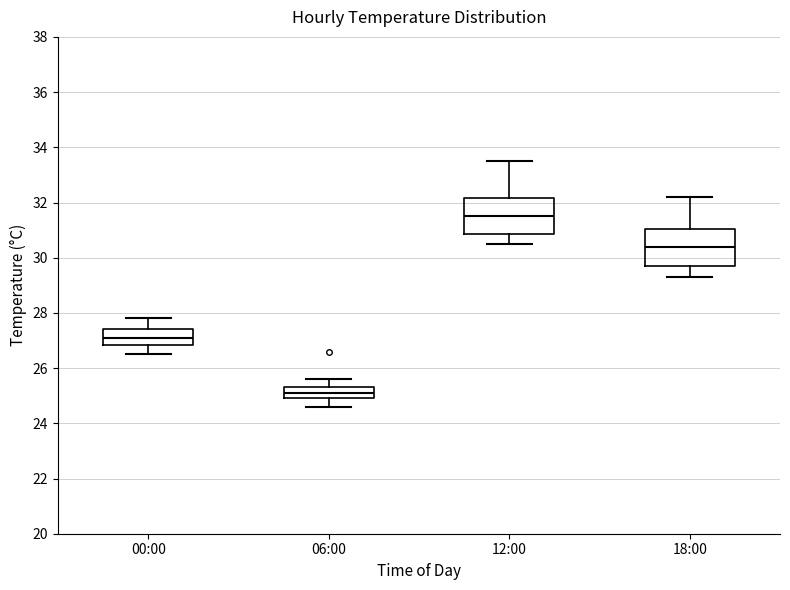

Where is the lower edge of the box for 06:00 on the y-axis? The values are not printed on the chart, so give them approximately, as read against the axis.

25.0